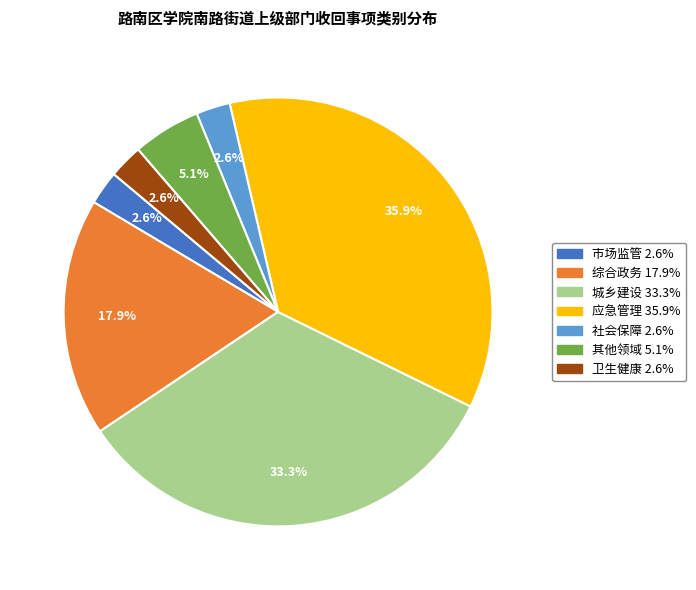

To the nearest percent, what portion does 市场监管 represent?

3%